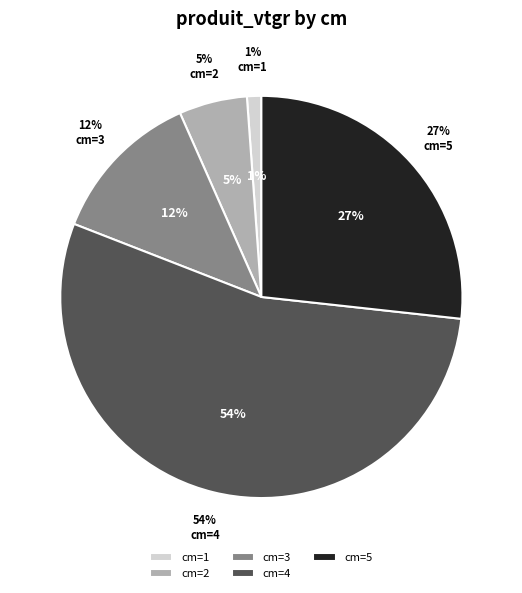

To the nearest percent, what portion does 2 represent?

5%